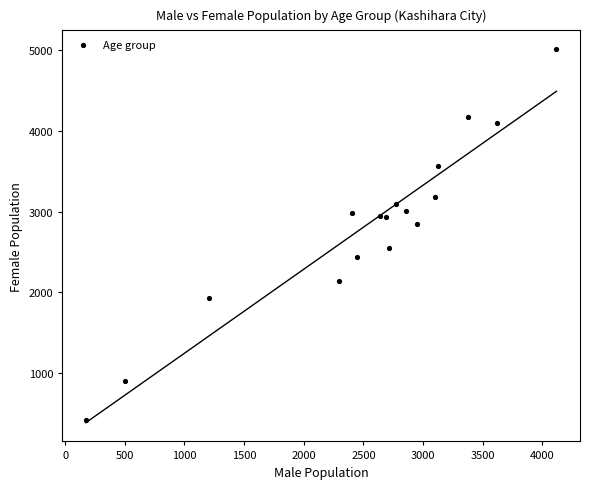

What is the range of X values (max minus min)?

3944